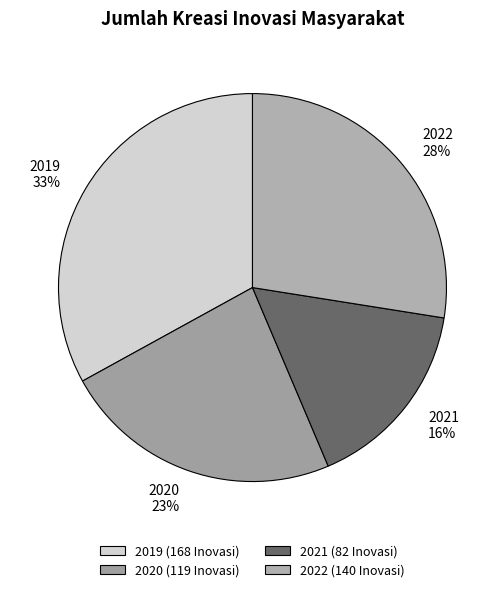

How many slices are in this pie chart?

4